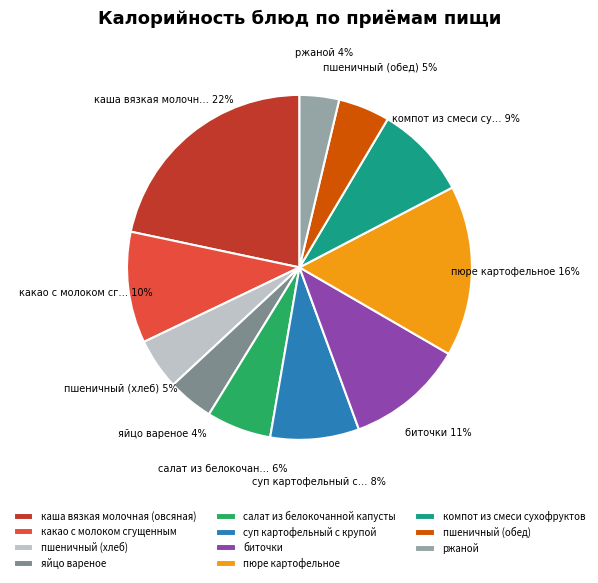

Which slice is the largest?

каша вязкая молочная (овсяная)